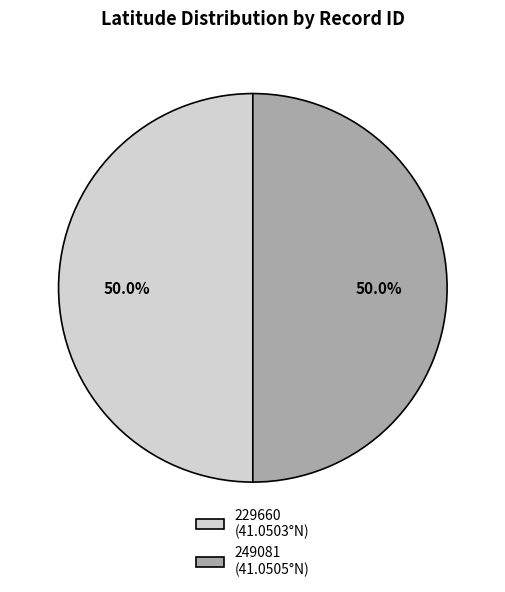

Approximately how many times larger is the value at 249081 compared to 229660?

1.0